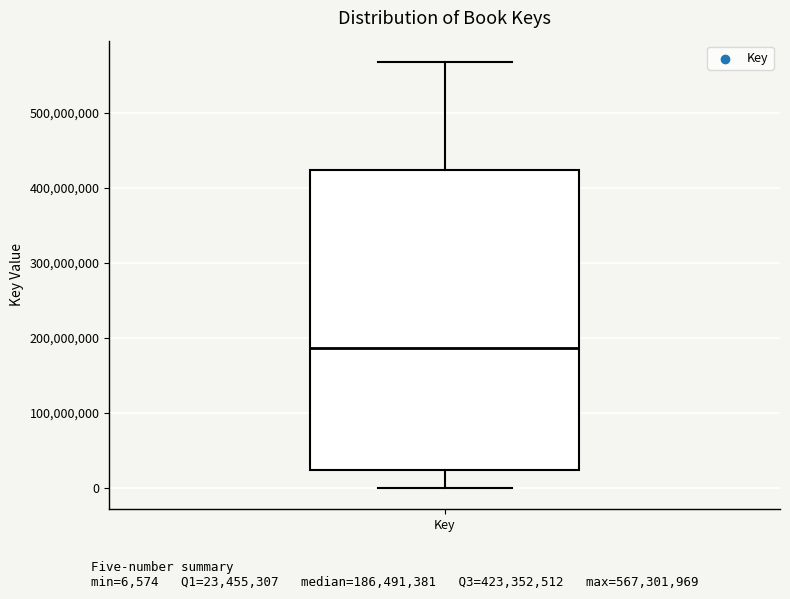

Transcribe this box plot: give where the median line is, the range the box spans, and where the two whiskers end, as read against the y-axis. The values are not printed on the chart, so give them approximately, as read against the axis.

median 190000000, box 20000000 to 420000000, whiskers 0 to 570000000